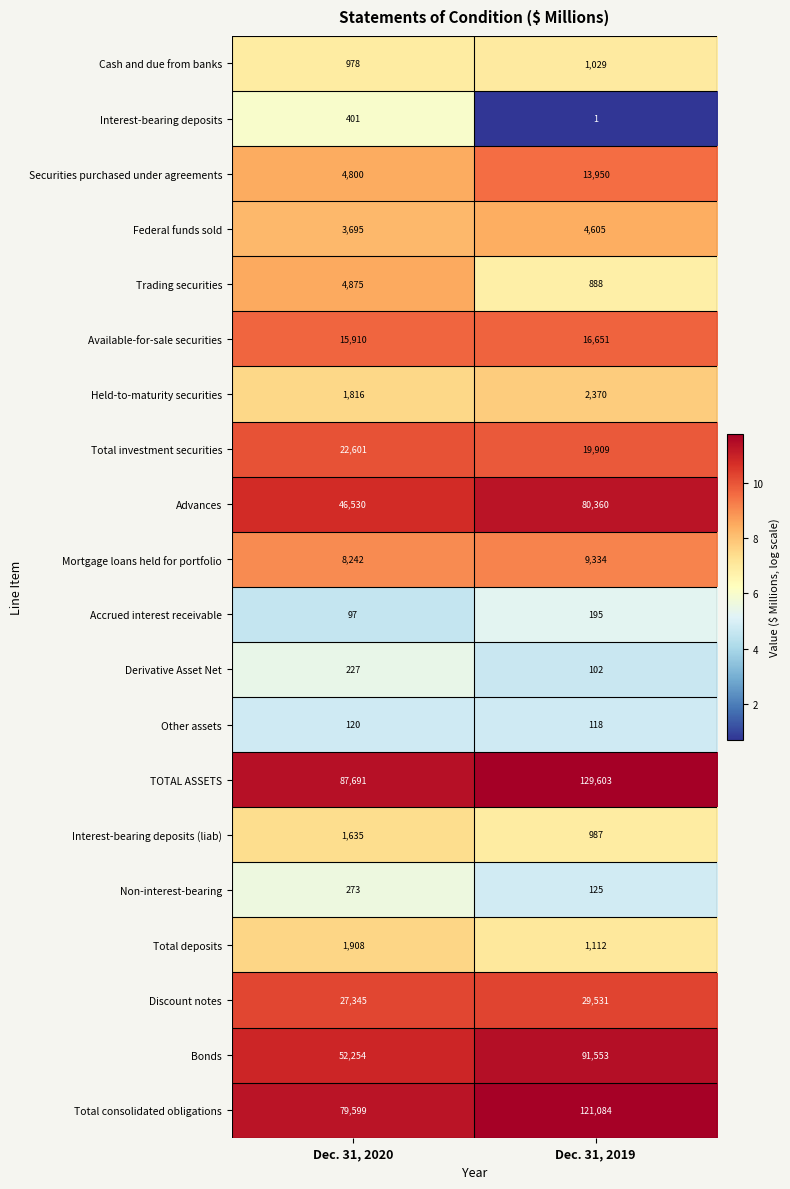

What is the sum of all Held-to-maturity securities values?

4186